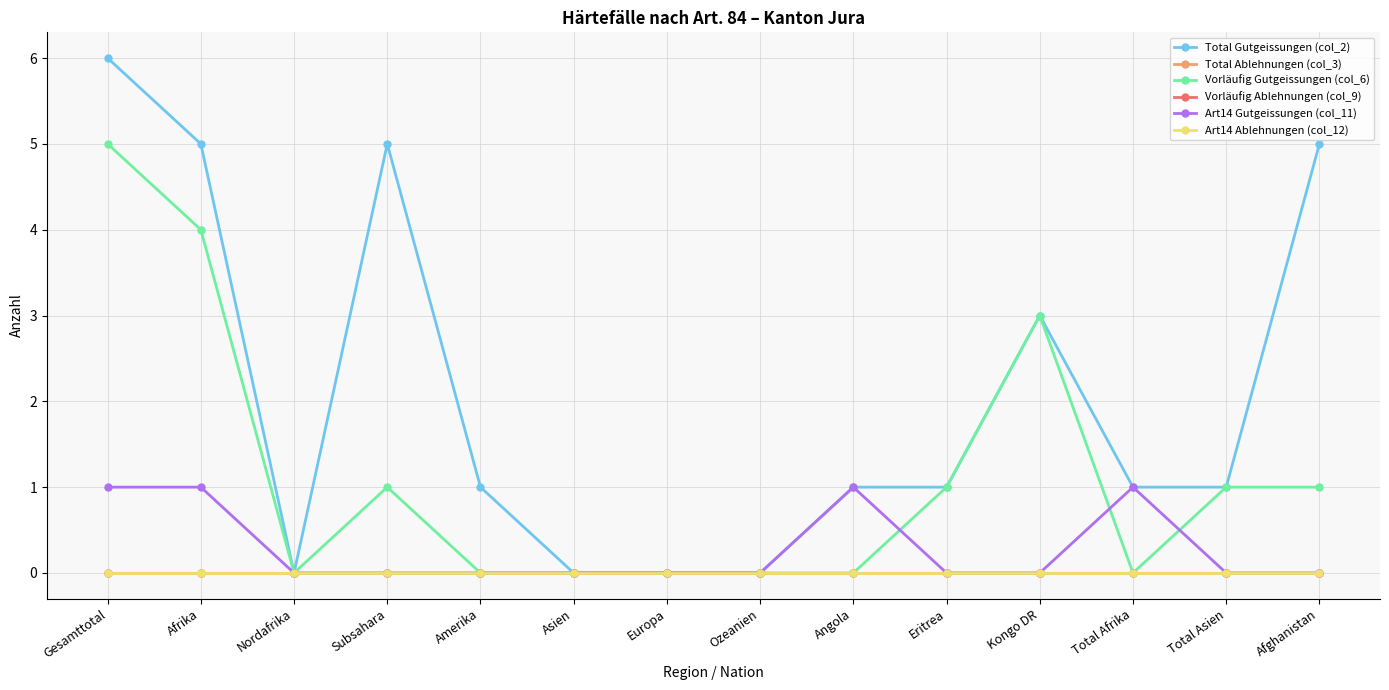

Is this an area chart (filled region under the line)?

No